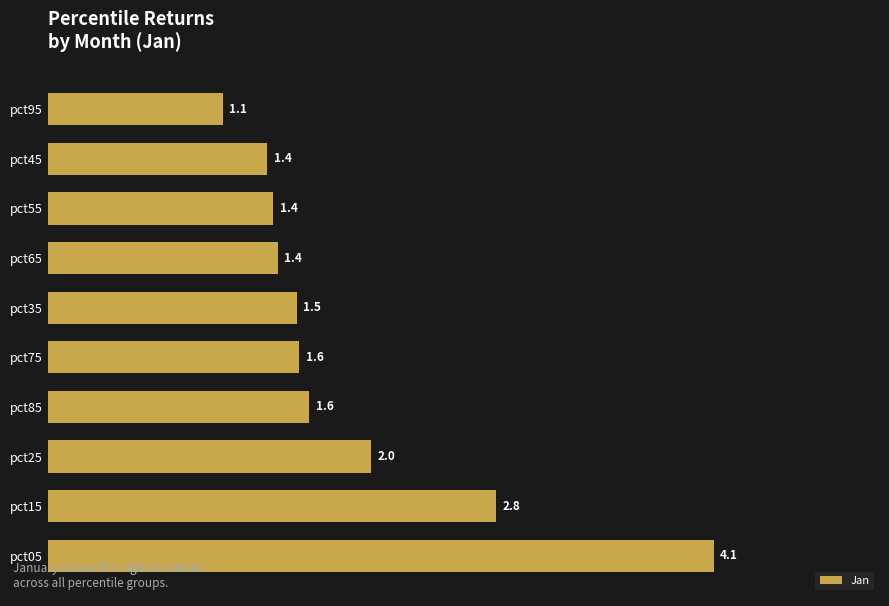

What is the smallest value displayed?

1.1